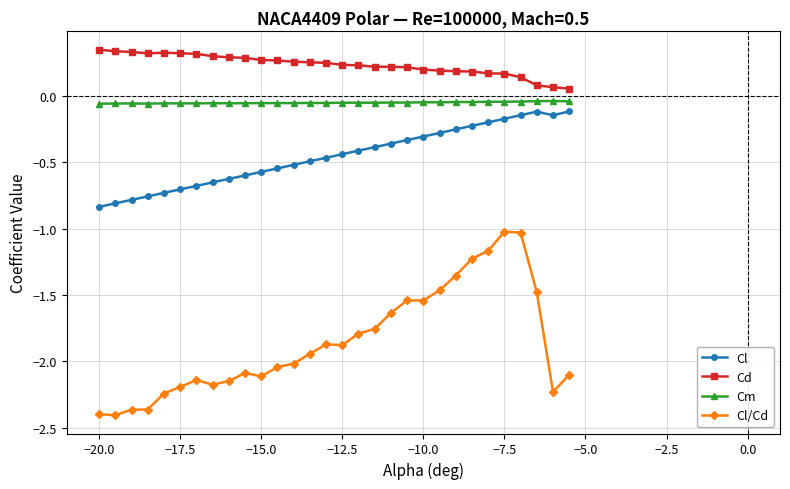

Which series has the largest total across all categories?

Cd